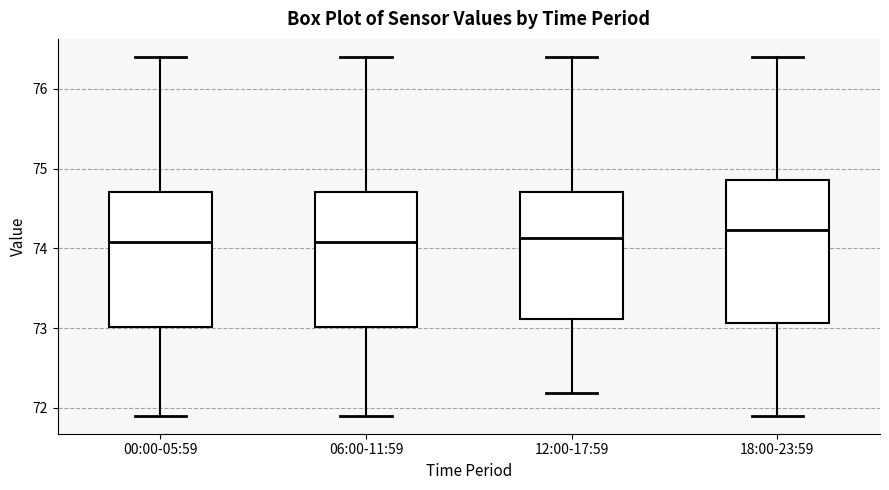

Where does the upper whisker of the box for 06:00-11:59 end on the y-axis? The values are not printed on the chart, so give them approximately, as read against the axis.

76.4